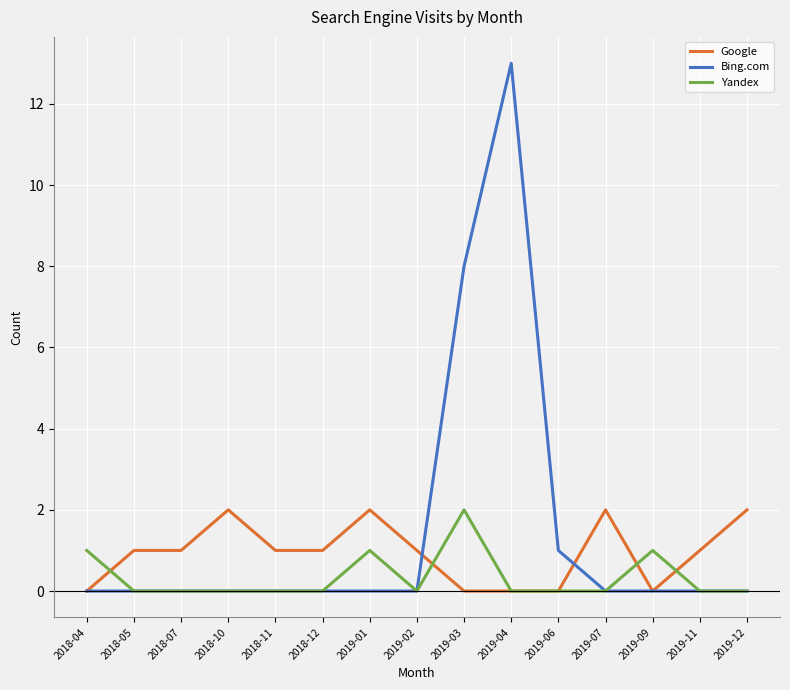

Which series has the widest spread of values?

Bing.com